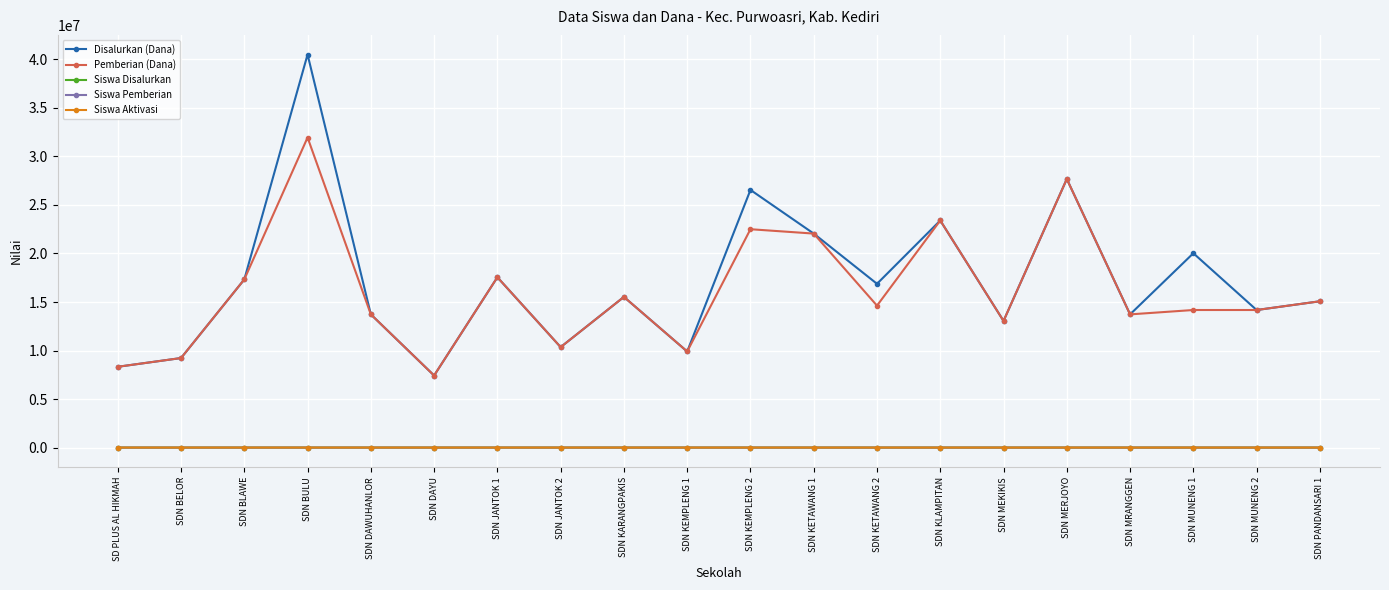

In Siswa Aktivasi, how many points are higher than both neighbors (excluding endpoints)?

4